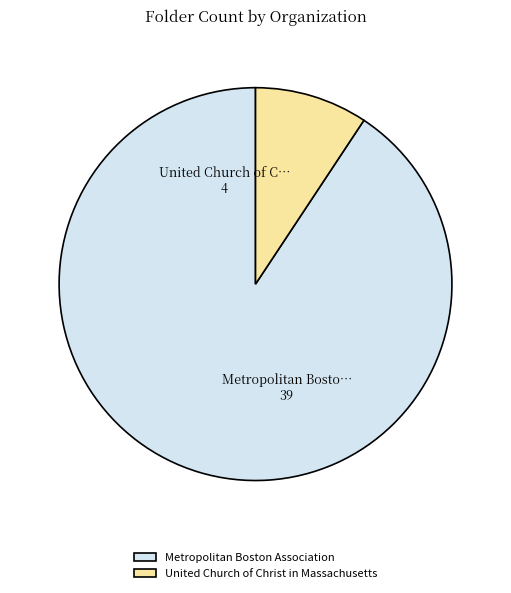

Between Metropolitan Boston Association and United Church of Christ in Massachusetts, which is larger?

Metropolitan Boston Association